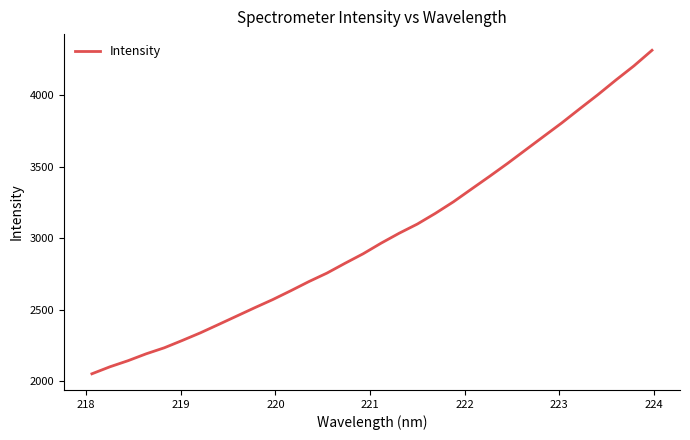

What is the maximum value shown in the chart?

4313.6